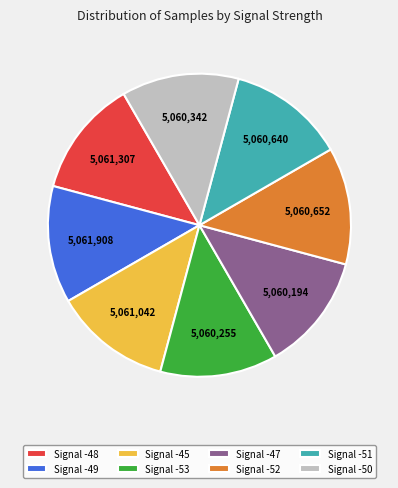

Is Signal -53 the majority of the pie?

No